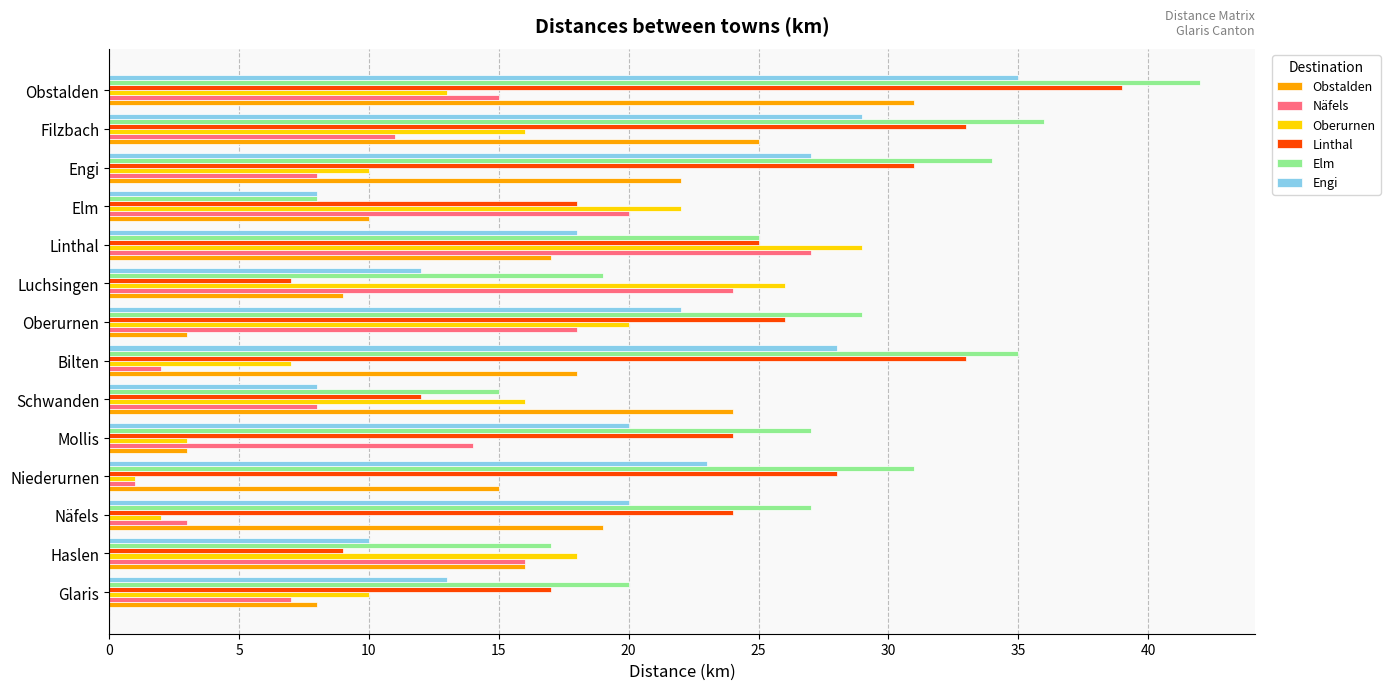

What is the difference between the highest and lowest values at Luchsingen?

19